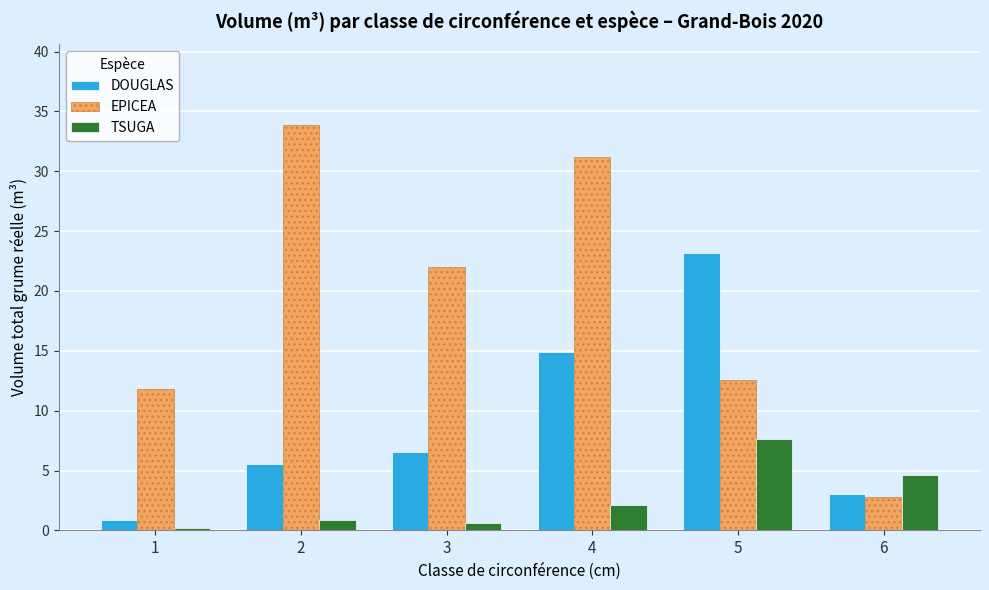

Count the number of categories in the chart.

6